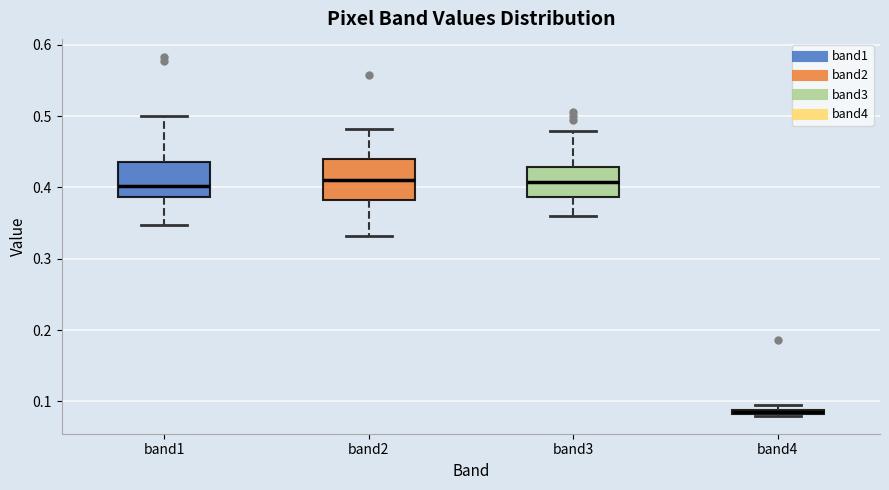

Which box has the lowest median line?

band4